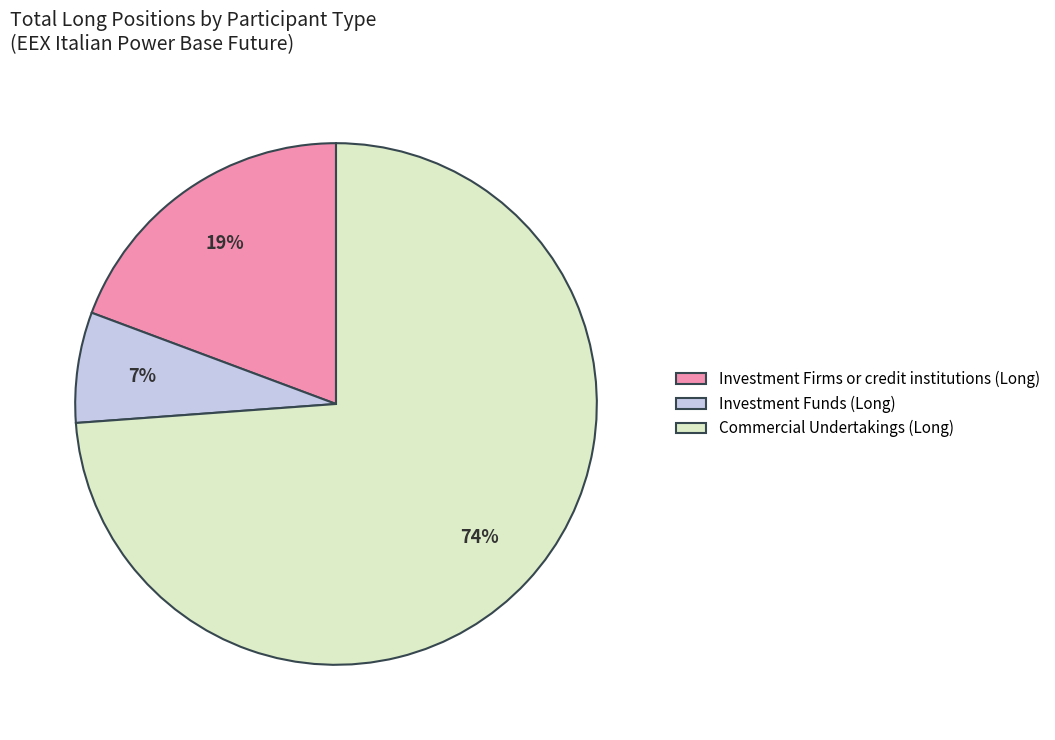

Count the number of slices in the pie.

3